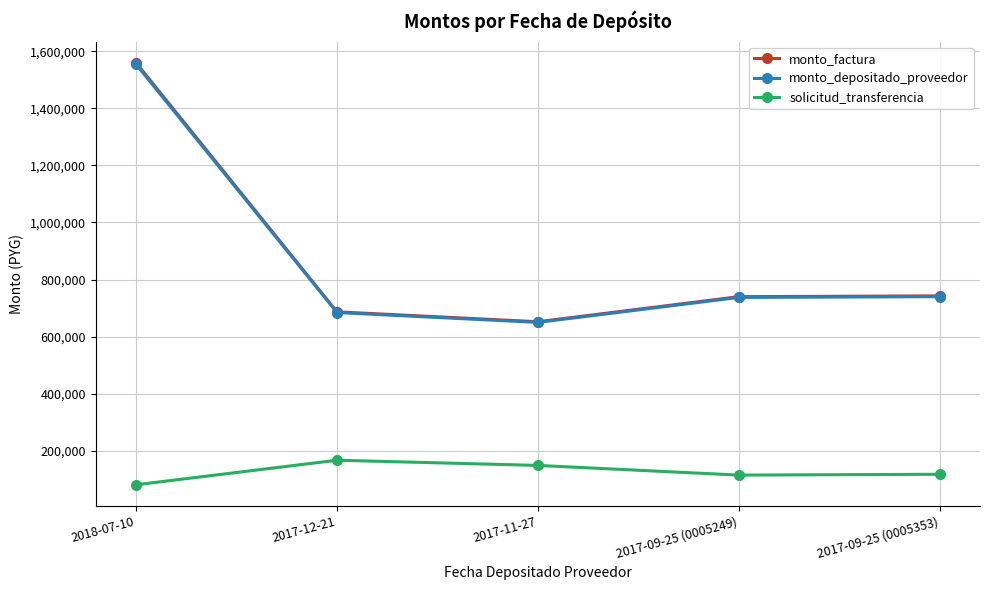

Where does the solicitud_transferencia series first go above 116871?

2017-12-21